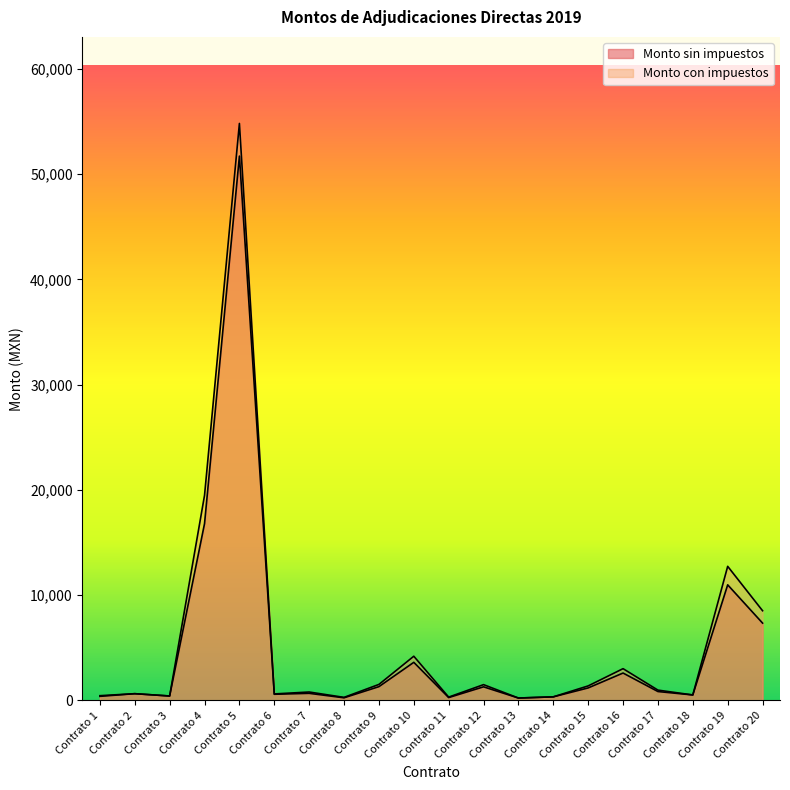

How many data points in Monto con impuestos are above 980?

9